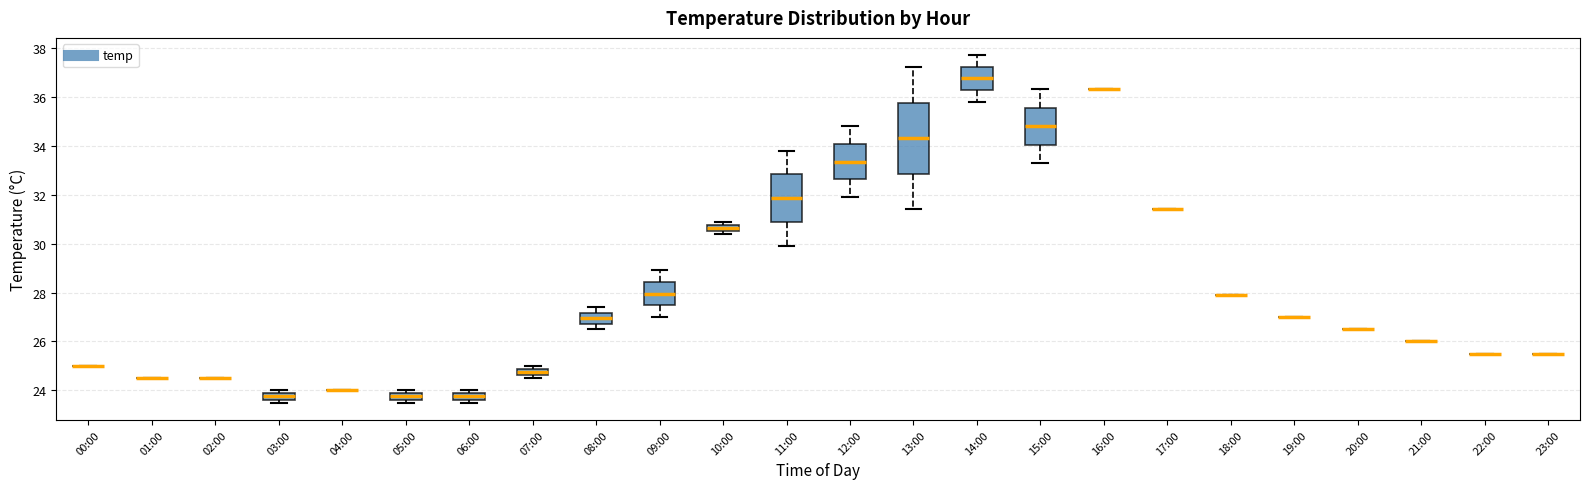

Where is the lower edge of the box for 12:00 on the y-axis? The values are not printed on the chart, so give them approximately, as read against the axis.

32.6